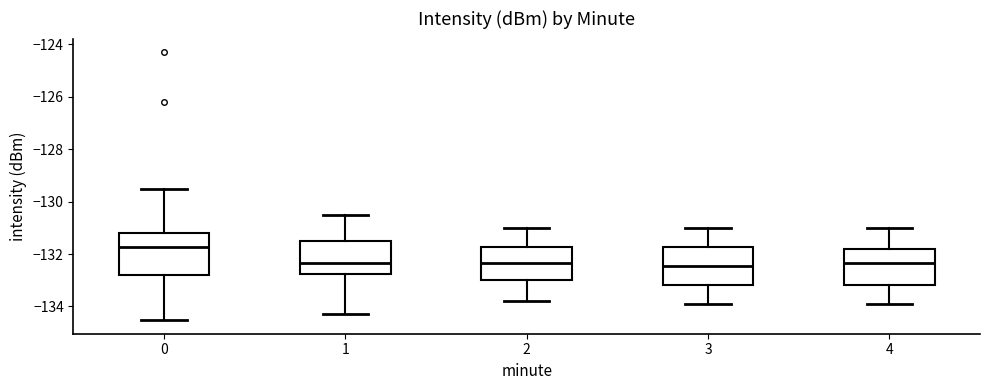

Reading left to right, read every box against the y-axis: the position of its median line, the range the box covers, and the ends of its whiskers. The values are not printed on the chart, so give them approximately, as read against the axis.

0: median -131.8, box -132.8 to -131.2, whiskers -134.6 to -129.6
1: median -132.4, box -132.8 to -131.6, whiskers -134.2 to -130.4
2: median -132.4, box -133.0 to -131.8, whiskers -133.8 to -131.0
3: median -132.4, box -133.2 to -131.8, whiskers -133.8 to -131.0
4: median -132.4, box -133.2 to -131.8, whiskers -133.8 to -131.0